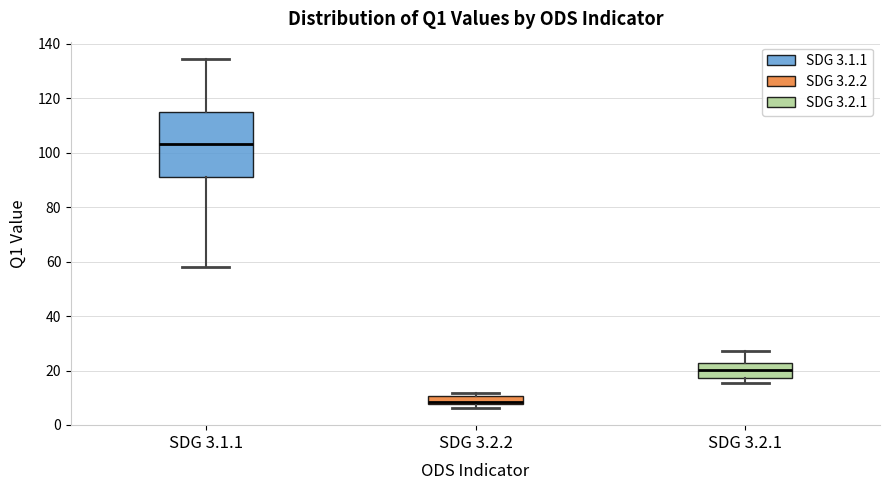

Which box is the tallest, from its lower edge to its upper edge?

SDG 3.1.1